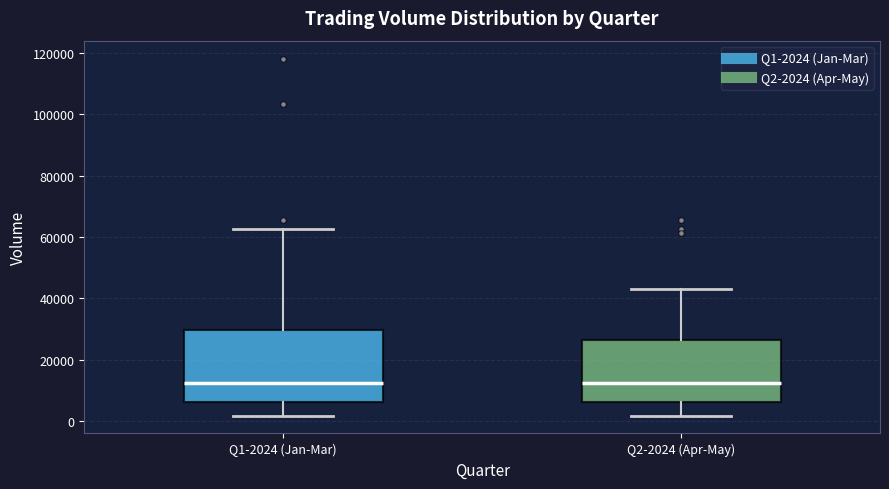

Where does the median line of the box for Q1-2024 (Jan-Mar) sit on the y-axis? The values are not printed on the chart, so give them approximately, as read against the axis.

12000